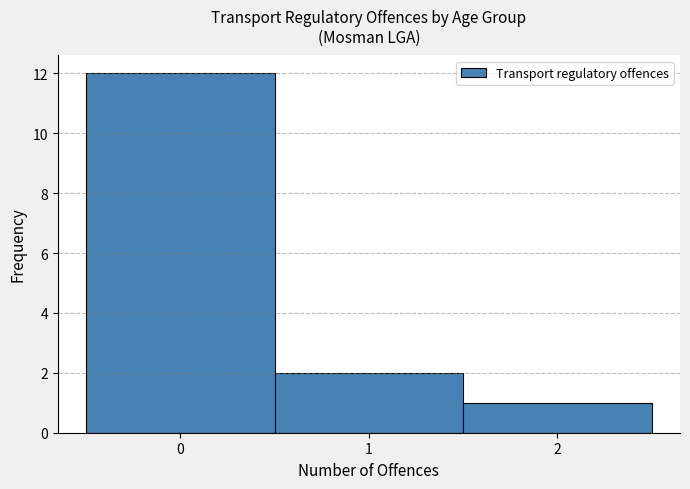

Reading left to right, list every bar in this chart as the range it spans on the x-axis followed by its height. The values are not printed on the chart, so give them approximately, as read against the axis.

-0.5 to 0.5: 12
0.5 to 1.5: 2
1.5 to 2.5: 1